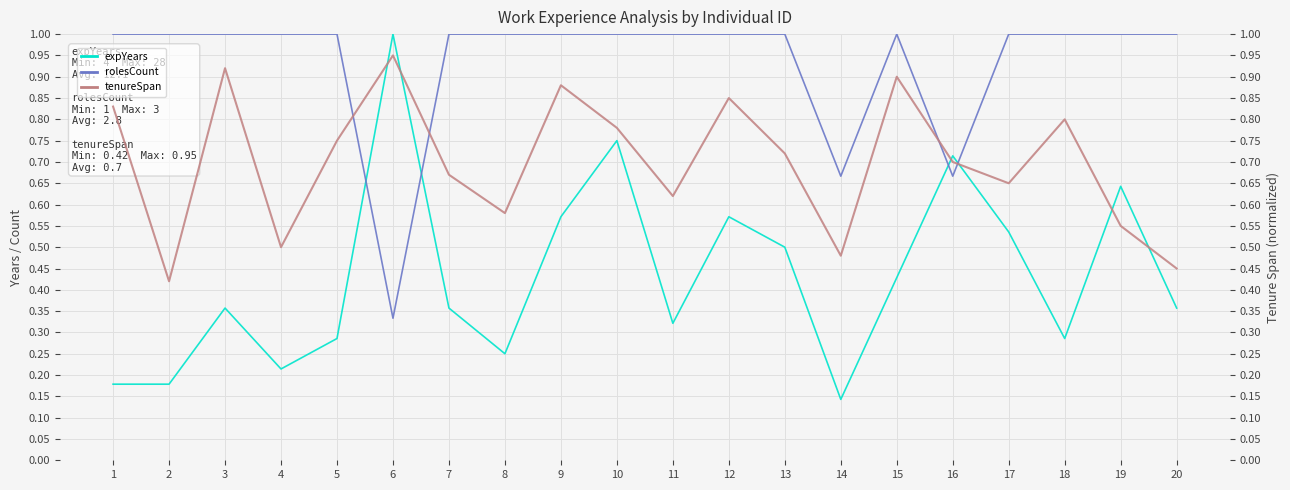

Reading left to right, list all the values displayed in this chart.

expYears: 0.2	0.2	0.4	0.2	0.3	1.0	0.4	0.2	0.6	0.8	0.3	0.6	0.5	0.1	0.4	0.7	0.5	0.3	0.6	0.4
rolesCount: 1.0	1.0	1.0	1.0	1.0	0.3	1.0	1.0	1.0	1.0	1.0	1.0	1.0	0.7	1.0	0.7	1.0	1.0	1.0	1.0
tenureSpan: 0.8	0.4	0.9	0.5	0.8	0.9	0.7	0.6	0.9	0.8	0.6	0.8	0.7	0.5	0.9	0.7	0.7	0.8	0.6	0.5